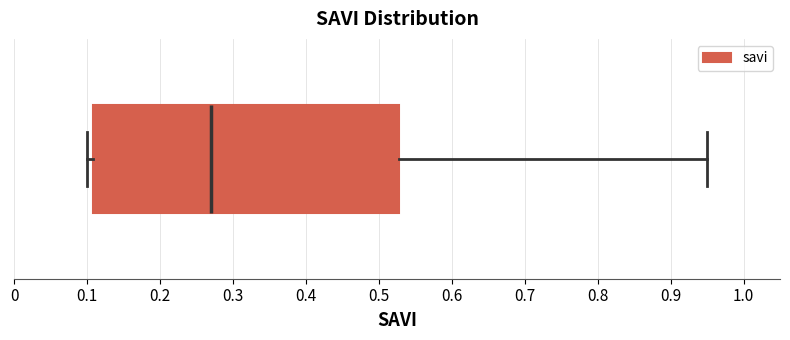

Where does the median line of the box sit on the x-axis? The values are not printed on the chart, so give them approximately, as read against the axis.

0.27